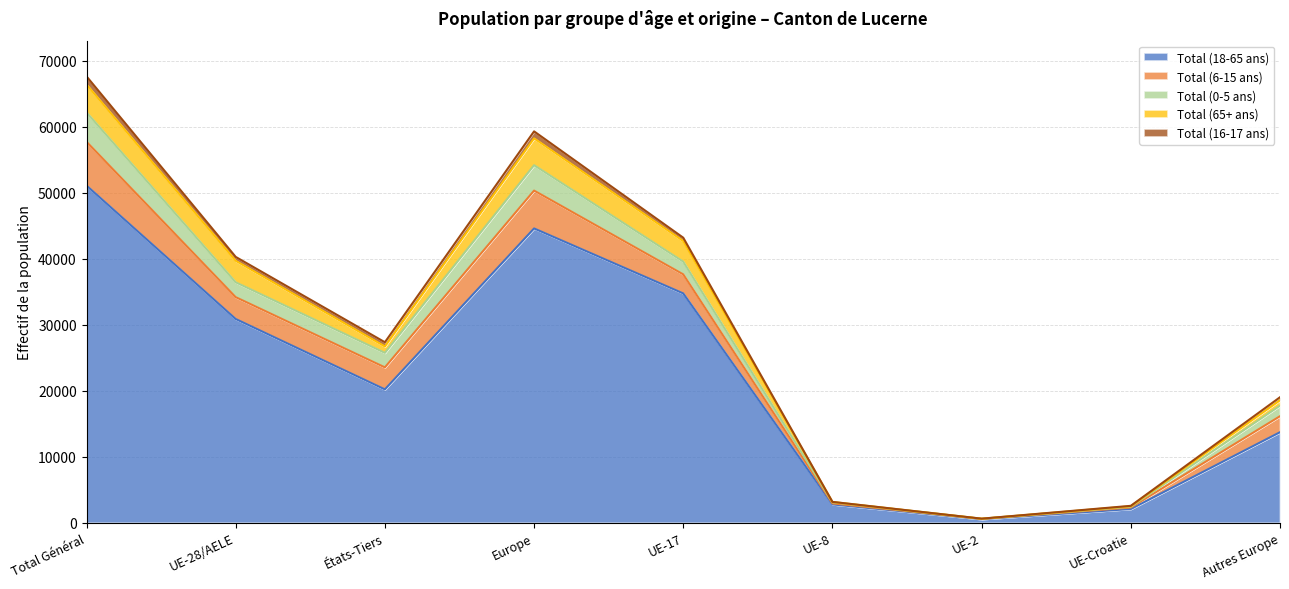

What is the difference between the highest and lowest values at UE-Croatie?

2031